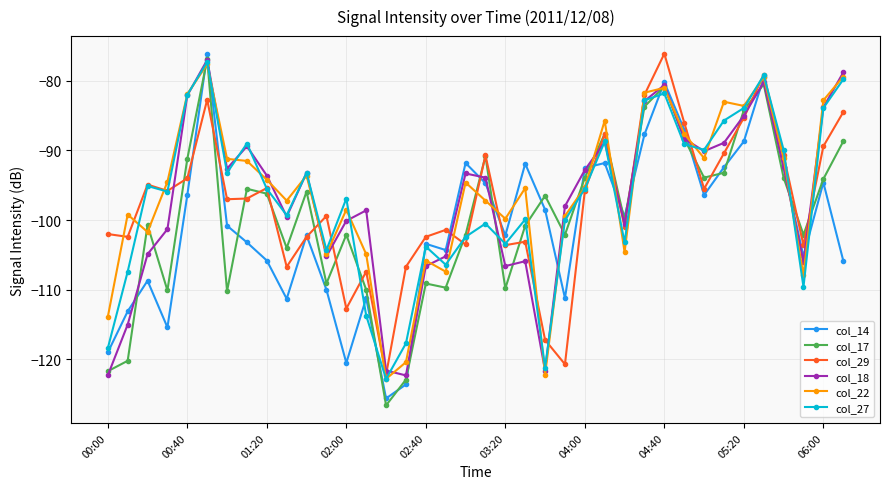

What is the highest value of the col_29 series?

-76.1